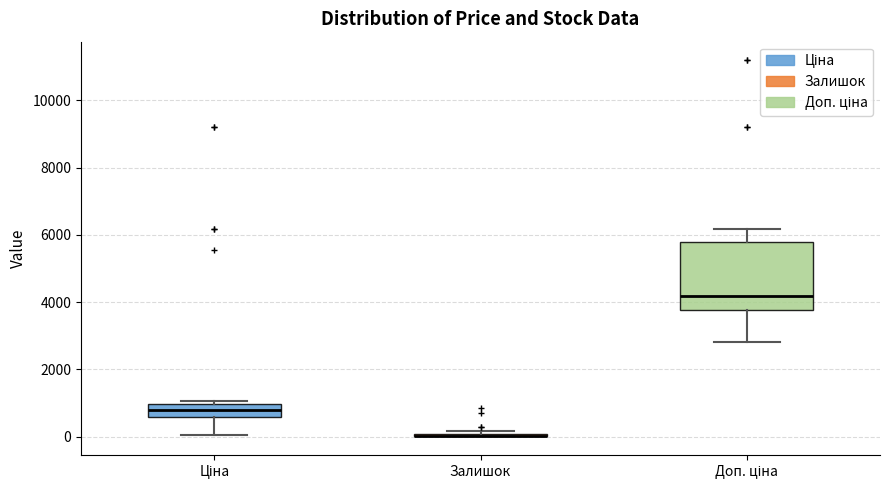

Reading left to right, transcribe this box plot: for each box, give where its median line is, the range the box spans, and where its two whiskers end, as read against the y-axis. The values are not printed on the chart, so give them approximately, as read against the axis.

Ціна: median 800, box 600 to 1000, whiskers 0 to 1000 (just above the box's upper edge)
Залишок: box collapsed to a line at 0, whiskers 0 to 200
Доп. ціна: median 4200, box 3800 to 5800, whiskers 2800 to 6200